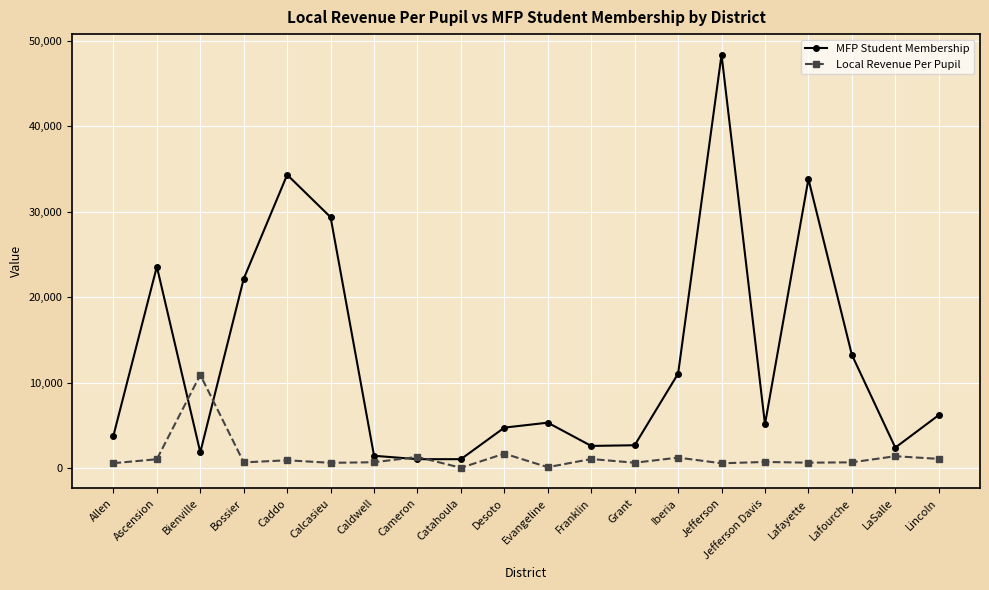

True or false: Local Revenue Per Pupil has a value of 639 at Grant.

True